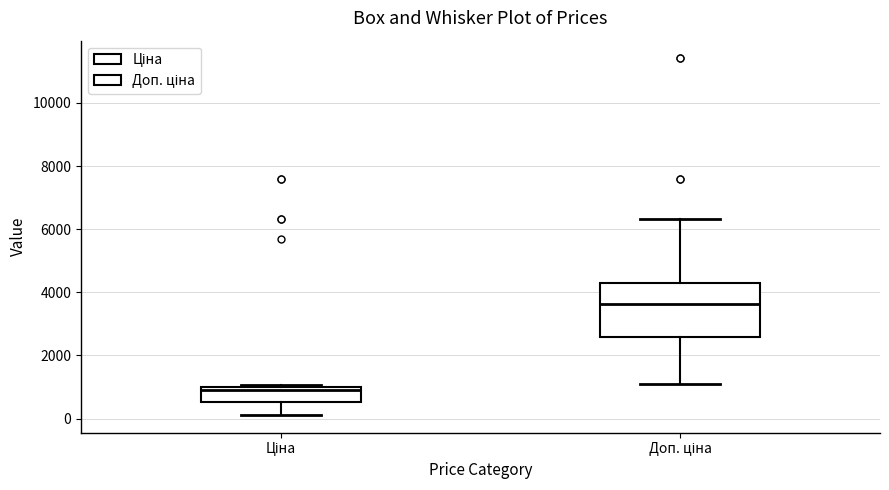

Reading left to right, transcribe this box plot: for each box, give where its median line is, the range the box spans, and where its two whiskers end, as read against the y-axis. The values are not printed on the chart, so give them approximately, as read against the axis.

Ціна: median 800, box 600 to 1000, whiskers 200 to 1000 (just above the box's upper edge)
Доп. ціна: median 3600, box 2600 to 4200, whiskers 1000 to 6400